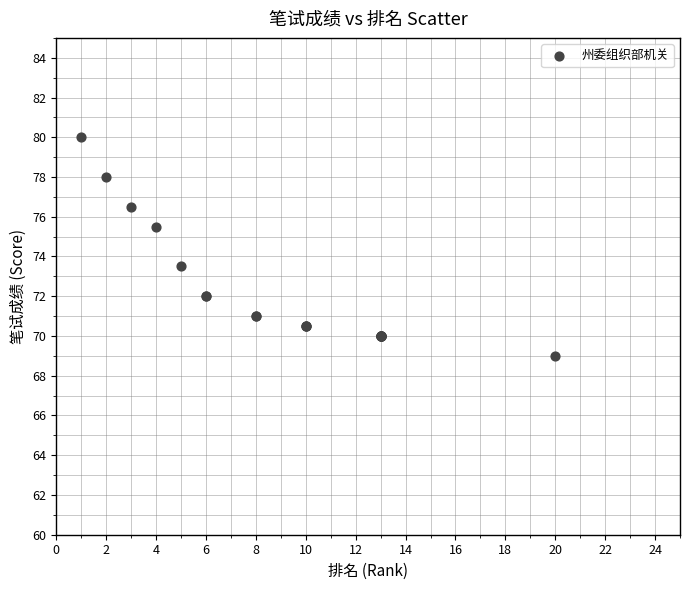

What Y value in the scatter plot is closest to 74?

73.5